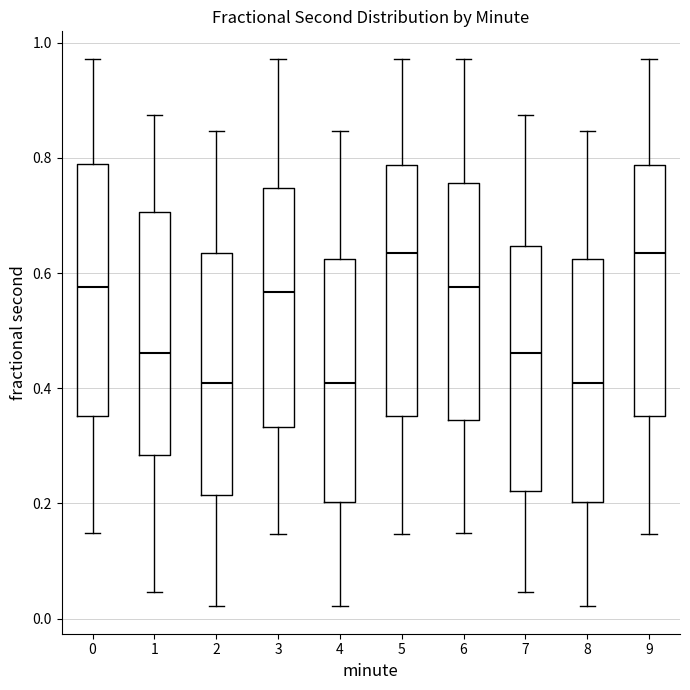

Reading left to right, read every box against the y-axis: the position of its median line, the range the box covers, and the ends of its whiskers. The values are not printed on the chart, so give them approximately, as read against the axis.

0: median 0.58, box 0.36 to 0.78, whiskers 0.14 to 0.98
1: median 0.46, box 0.28 to 0.70, whiskers 0.04 to 0.88
2: median 0.40, box 0.22 to 0.64, whiskers 0.02 to 0.84
3: median 0.56, box 0.34 to 0.74, whiskers 0.14 to 0.98
4: median 0.40, box 0.20 to 0.62, whiskers 0.02 to 0.84
5: median 0.64, box 0.36 to 0.78, whiskers 0.14 to 0.98
6: median 0.58, box 0.34 to 0.76, whiskers 0.14 to 0.98
7: median 0.46, box 0.22 to 0.64, whiskers 0.04 to 0.88
8: median 0.40, box 0.20 to 0.62, whiskers 0.02 to 0.84
9: median 0.64, box 0.36 to 0.78, whiskers 0.14 to 0.98